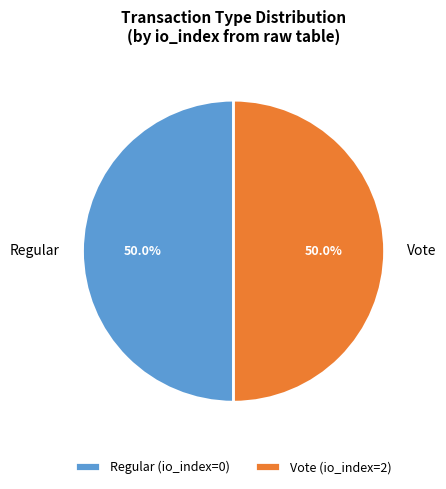

Combined, what portion of the pie is Vote and Regular?

100.0%